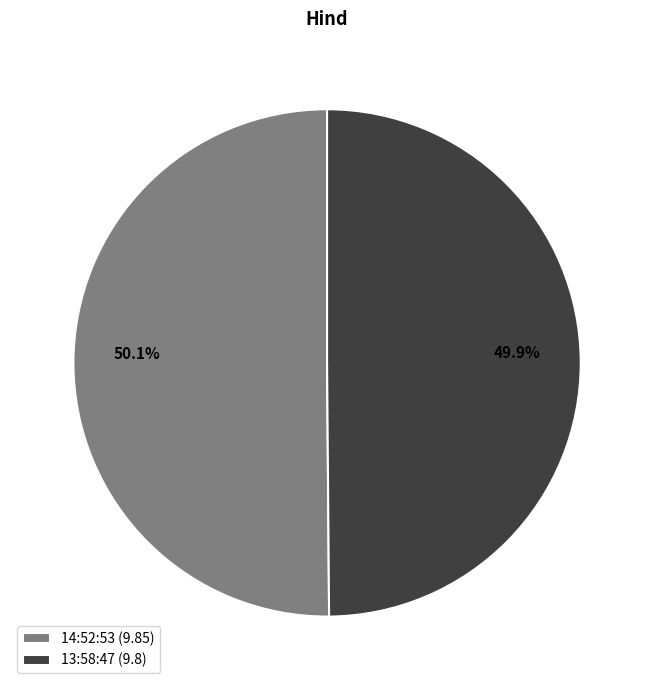

The 14:52:53 slice represents 50% of the pie. True or false?

True